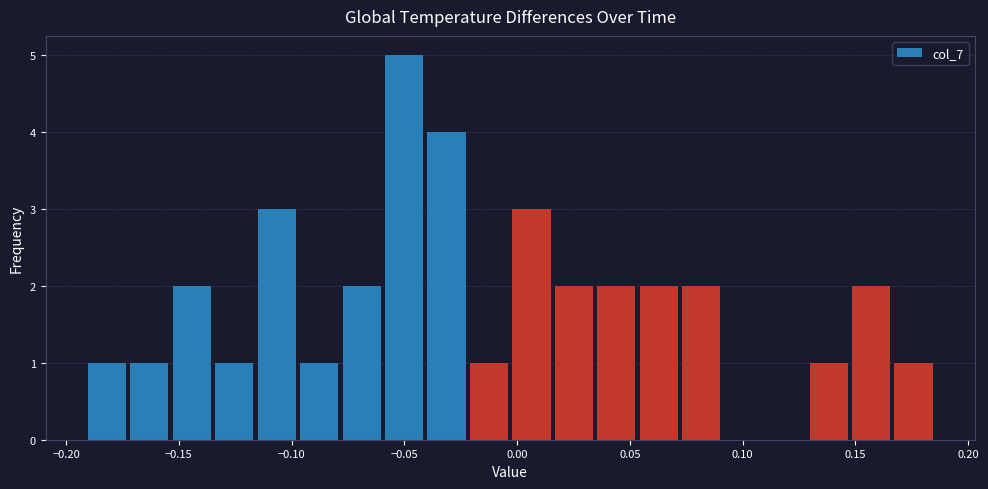

Around what value on the x-axis is the tallest bar? Give the approximate position of its centre, as read against the axis.

-0.050